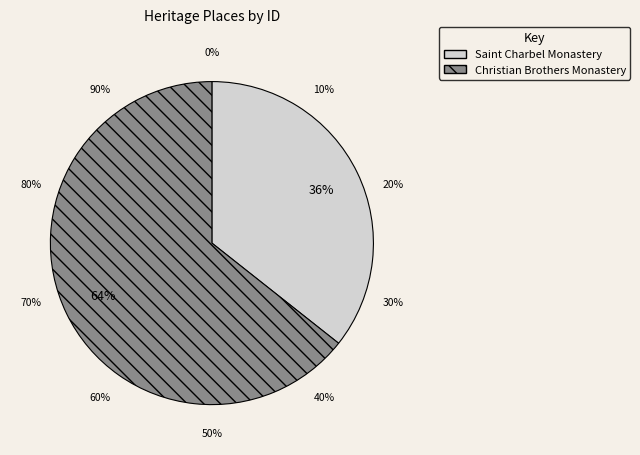

To the nearest percent, what is the combined percentage of Saint Charbel Monastery and Christian Brothers Monastery?

100%